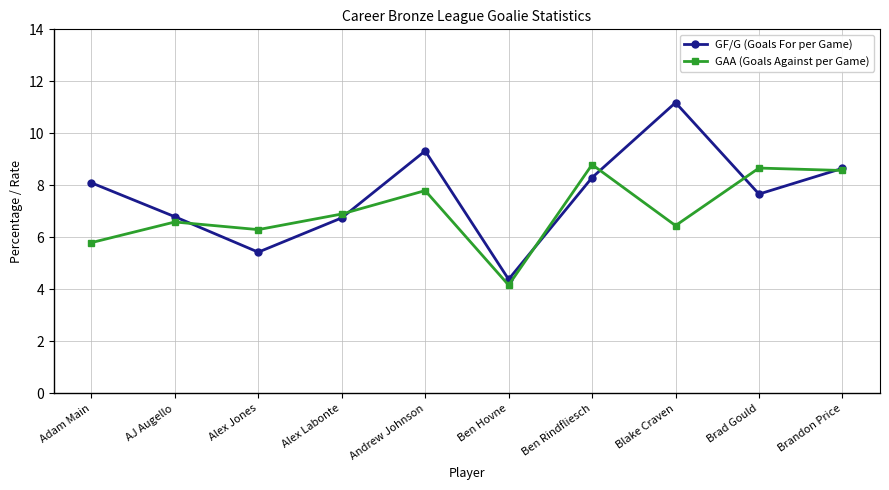

At which category does GF/G (Goals For per Game) reach its first local peak?

Andrew Johnson